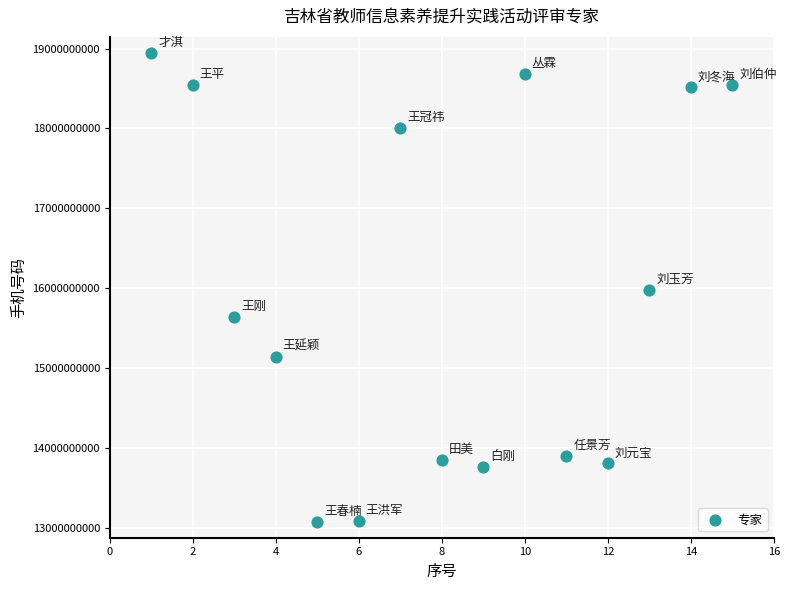

What is the range of Y values (max minus min)?

5872481901